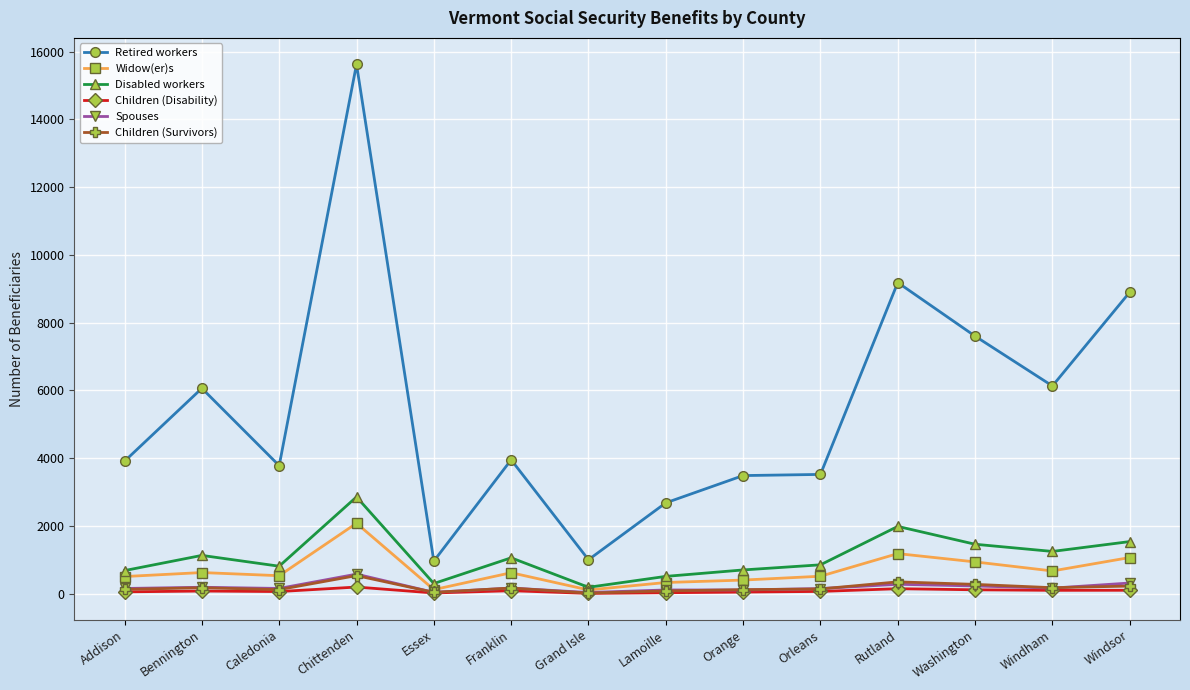

What is the difference between the Retired workers values at Caledonia and Bennington?

2283